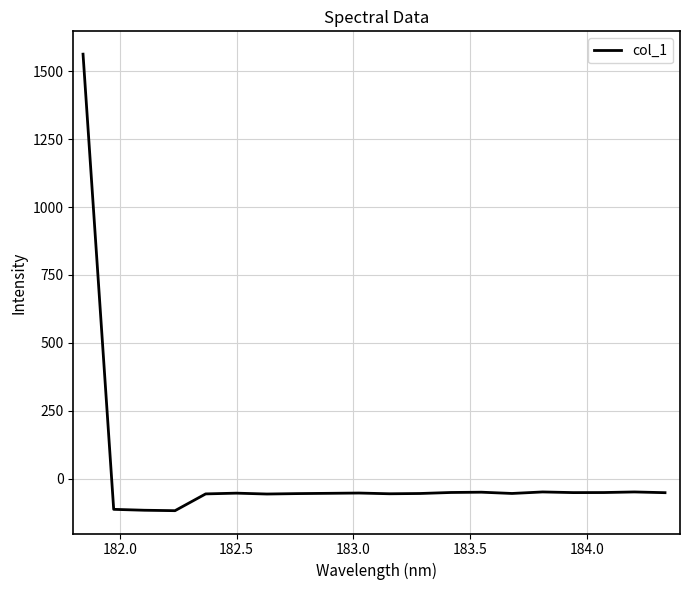

What is the greatest value displayed?

1563.0